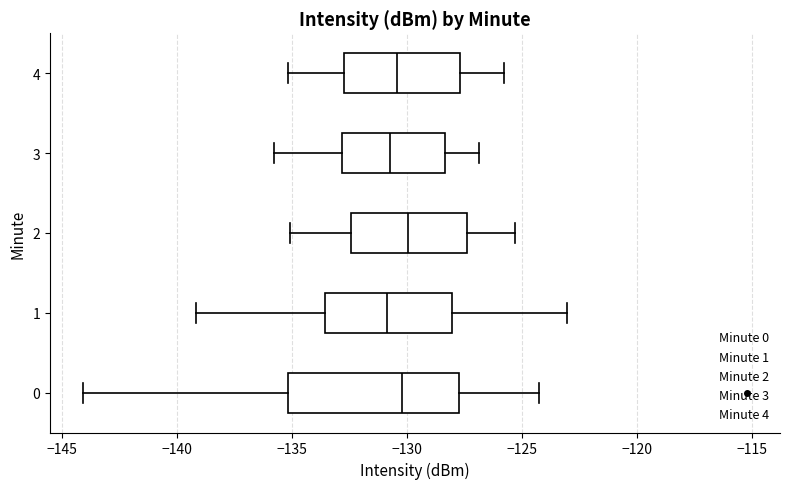

Where does the median line of the box at y = 3 sit on the x-axis? The values are not printed on the chart, so give them approximately, as read against the axis.

-130.5